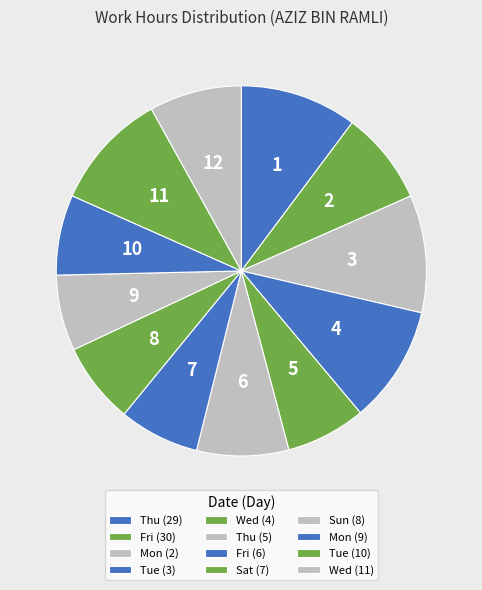

Which has a higher value, Fri (30) or Thu (5)?

Fri (30)